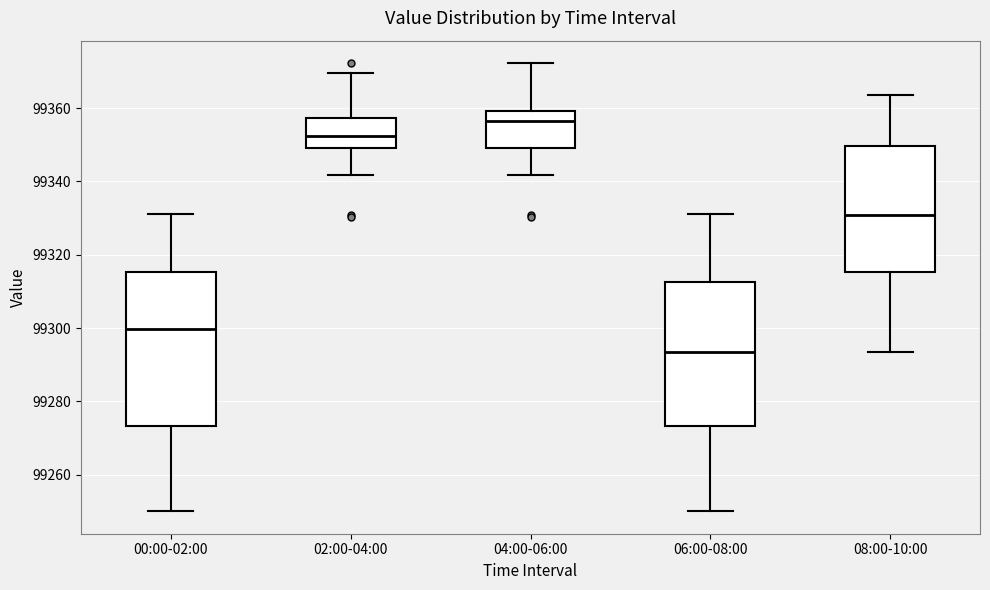

Which box's median line is the highest?

04:00-06:00